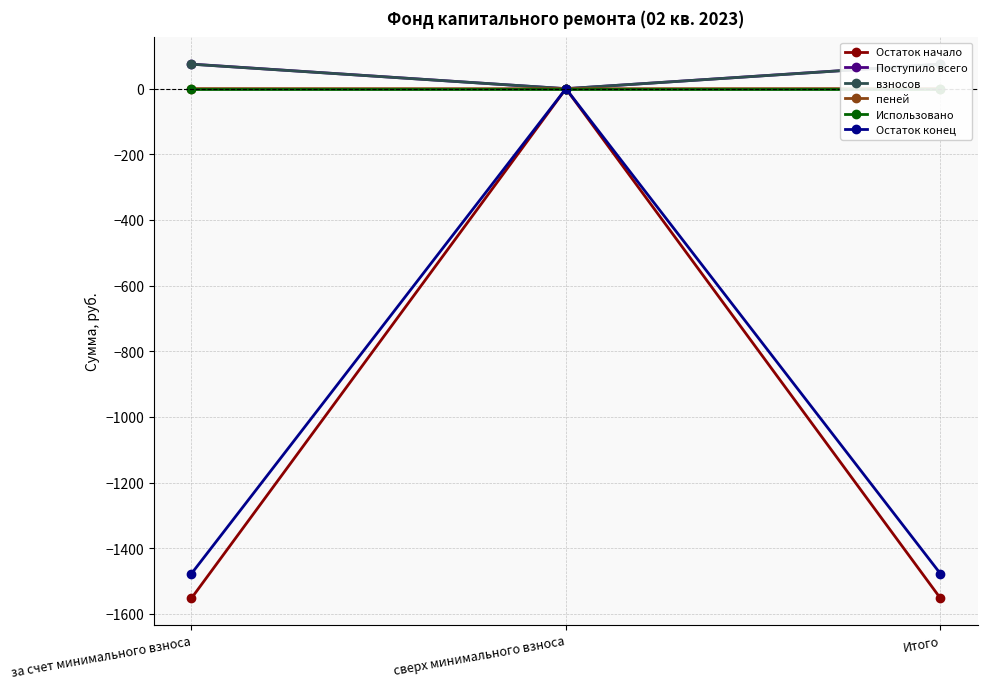

Which series has the largest range (max minus min)?

Остаток начало